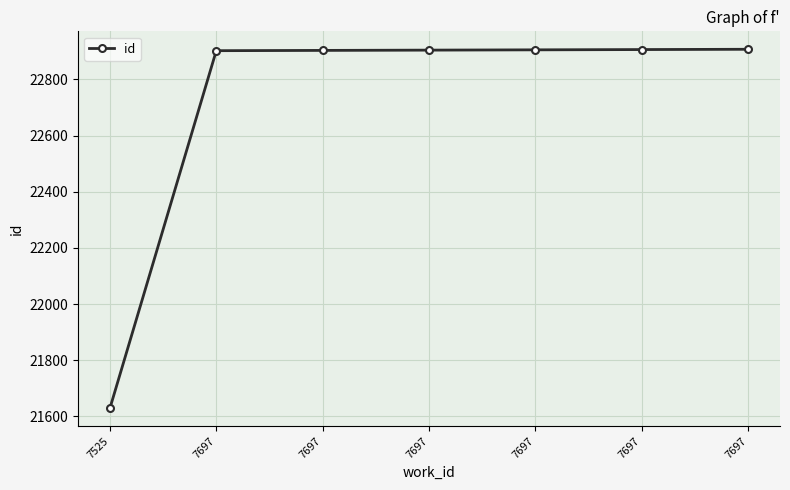

Rank the categories by value from lowest to highest.

7525, 7697, 7697, 7697, 7697, 7697, 7697